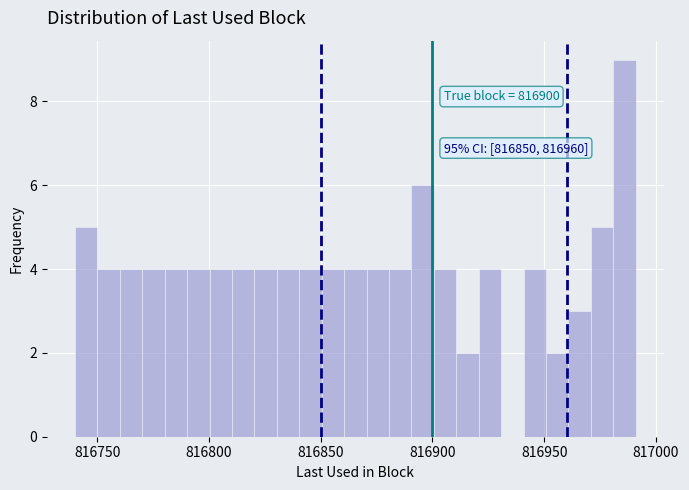

Around what value on the x-axis is the tallest bar? Give the approximate position of its centre, as read against the axis.

816985